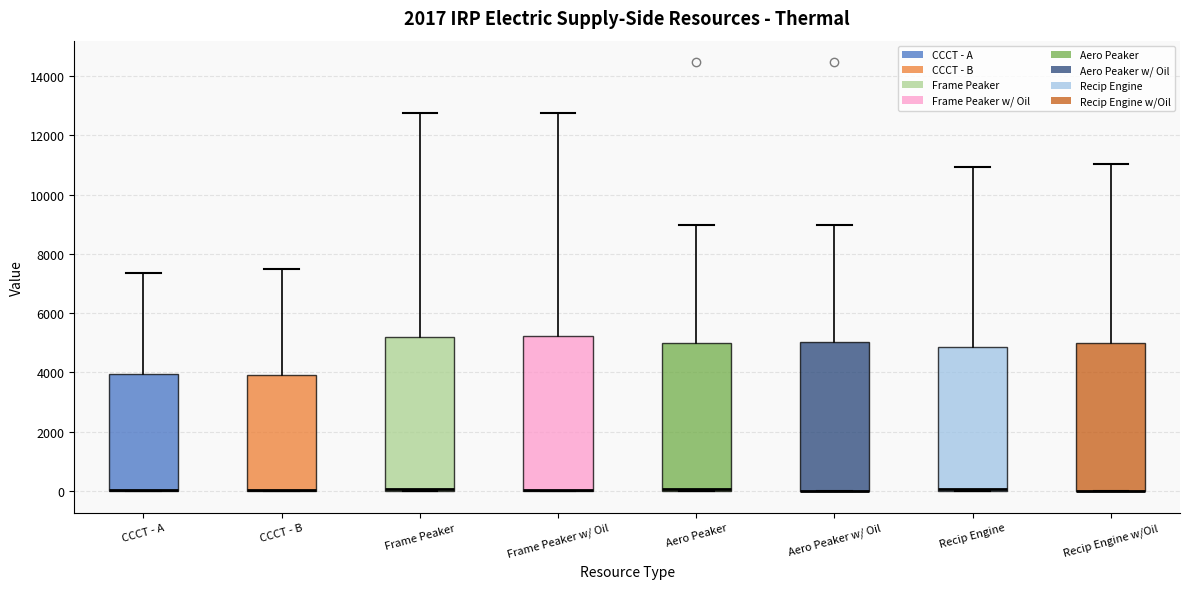

Reading left to right, read every box against the y-axis: the position of its median line, the range the box covers, and the ends of its whiskers. The values are not printed on the chart, so give them approximately, as read against the axis.

CCCT - A: median 0 (drawn on the box's lower edge), box 0 to 4000, whiskers 0 to 7400
CCCT - B: median 0 (drawn on the box's lower edge), box 0 to 4000, whiskers 0 to 7400
Frame Peaker: median 0 (drawn on the box's lower edge), box 0 to 5200, whiskers 0 to 12800
Frame Peaker w/ Oil: median 0 (drawn on the box's lower edge), box 0 to 5200, whiskers 0 to 12800
Aero Peaker: median 0 (drawn on the box's lower edge), box 0 to 5000, whiskers 0 to 9000
Aero Peaker w/ Oil: median 0 (drawn on the box's lower edge), box 0 to 5000, whiskers 0 to 9000
Recip Engine: median 0 (drawn on the box's lower edge), box 0 to 4800, whiskers 0 to 11000
Recip Engine w/Oil: median 0 (drawn on the box's lower edge), box 0 to 5000, whiskers 0 to 11000